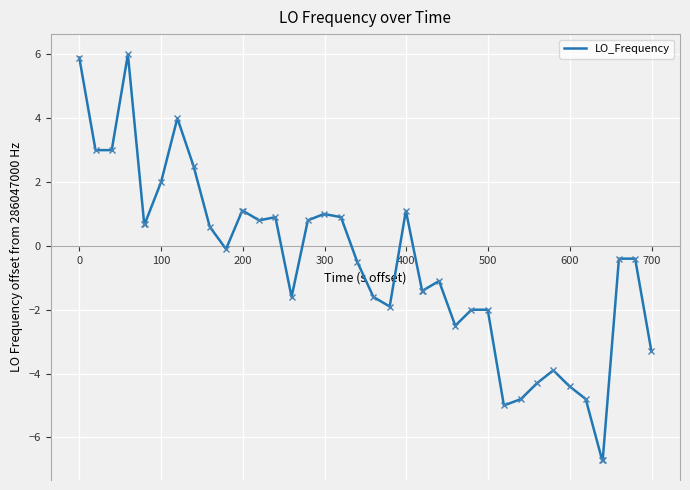

What is the greatest value displayed?

6.0